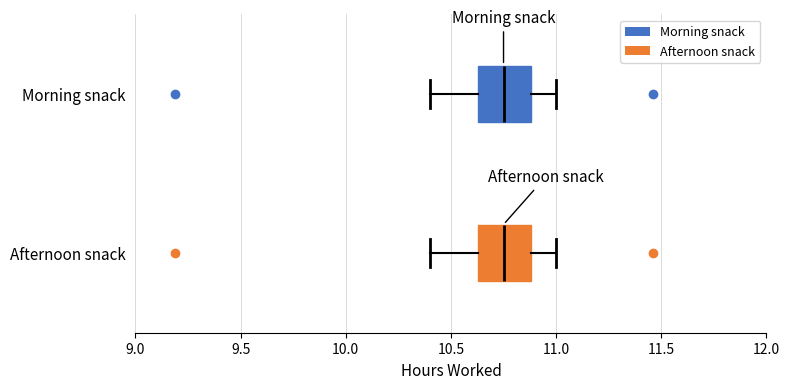

Reading bottom to top, read every box against the x-axis: the position of its median line, the range the box covers, and the ends of its whiskers. The values are not printed on the chart, so give them approximately, as read against the axis.

Afternoon snack: median 10.75, box 10.65 to 10.90, whiskers 10.40 to 11.00
Morning snack: median 10.75, box 10.65 to 10.90, whiskers 10.40 to 11.00